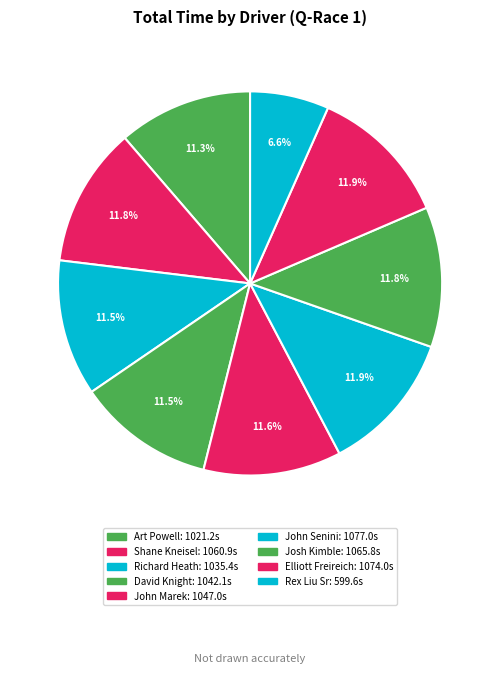

How much of the chart is everything except John Senini?

88.1%